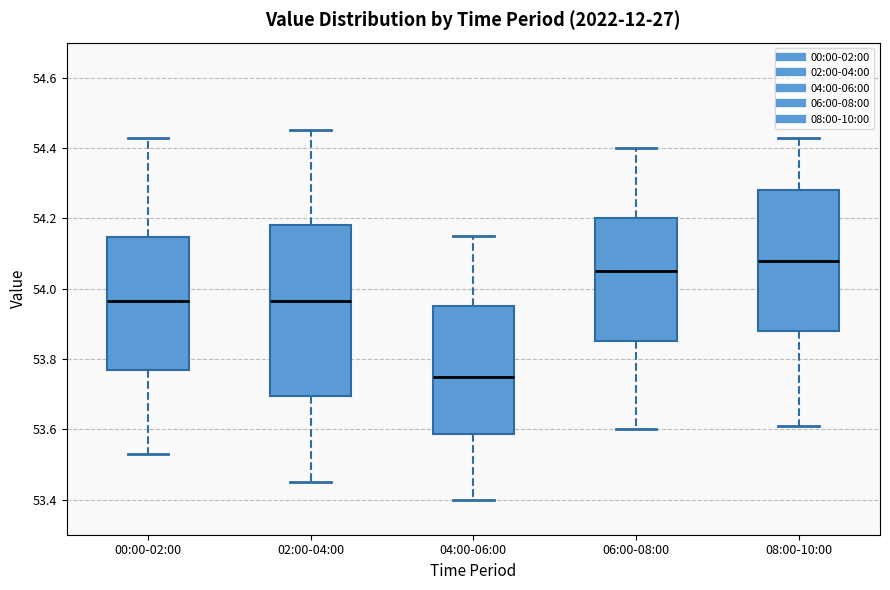

Comparing the boxes themselves (not the whiskers), which one is the tallest?

02:00-04:00